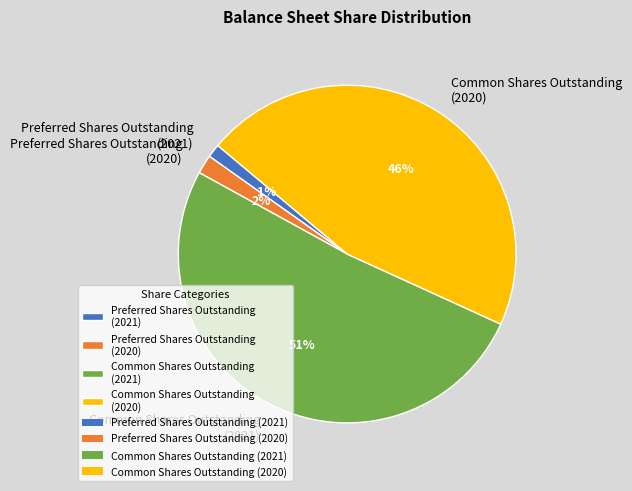

To the nearest percent, what is the difference between the Preferred Shares Outstanding (2020) and Common Shares Outstanding (2021) slice percentages?

49%